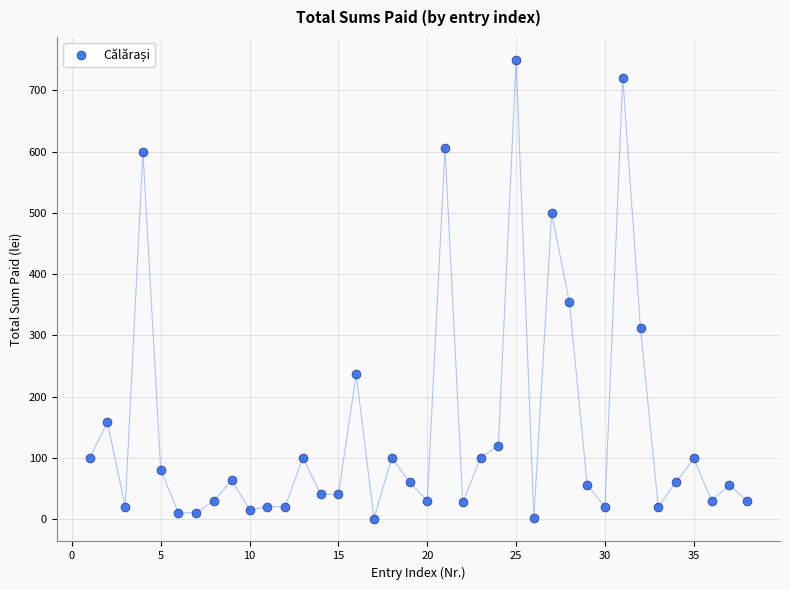

What Y value in the scatter plot is closest to 375?

353.7